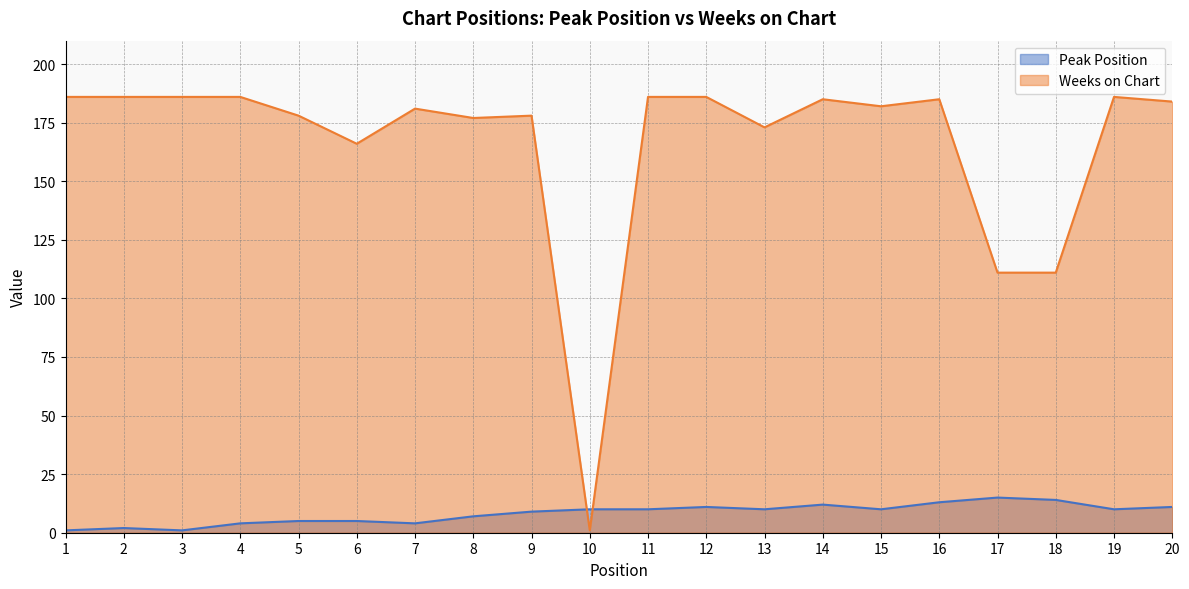

How many values in the Peak Position series are below 10?

9